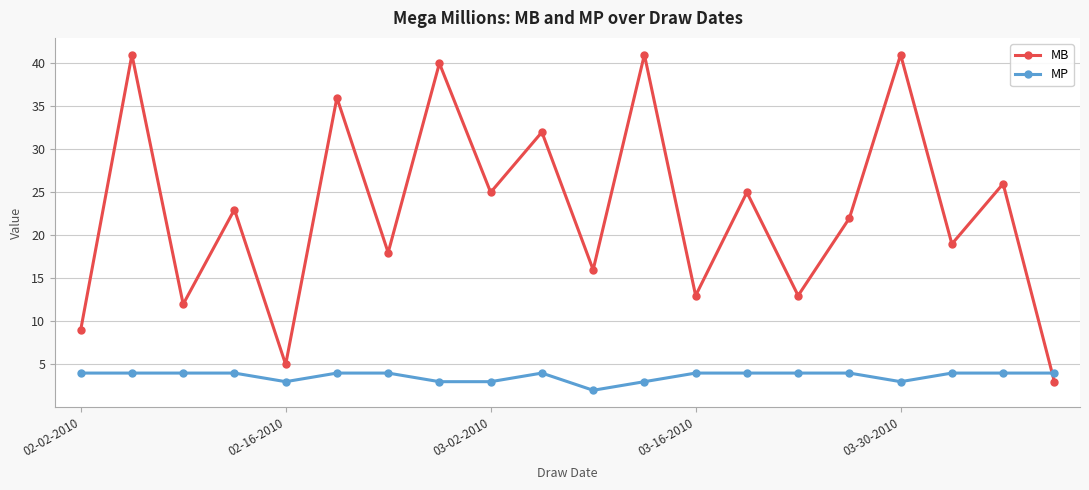

Which series has the largest range (max minus min)?

MB